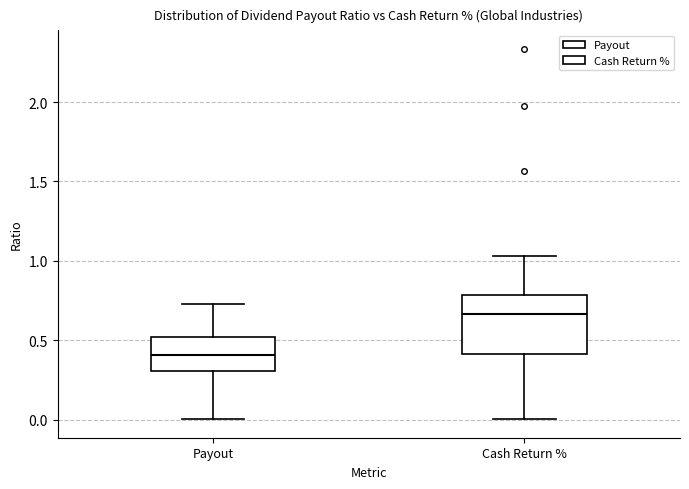

Where does the lower whisker of the box for Payout end on the y-axis? The values are not printed on the chart, so give them approximately, as read against the axis.

0.00